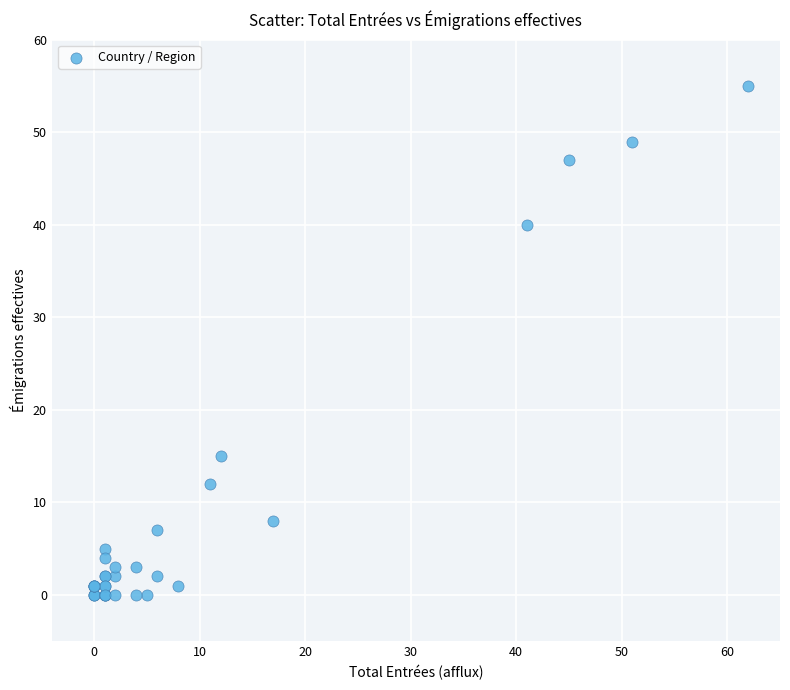

What Y value in the scatter plot is closest to 27?

15